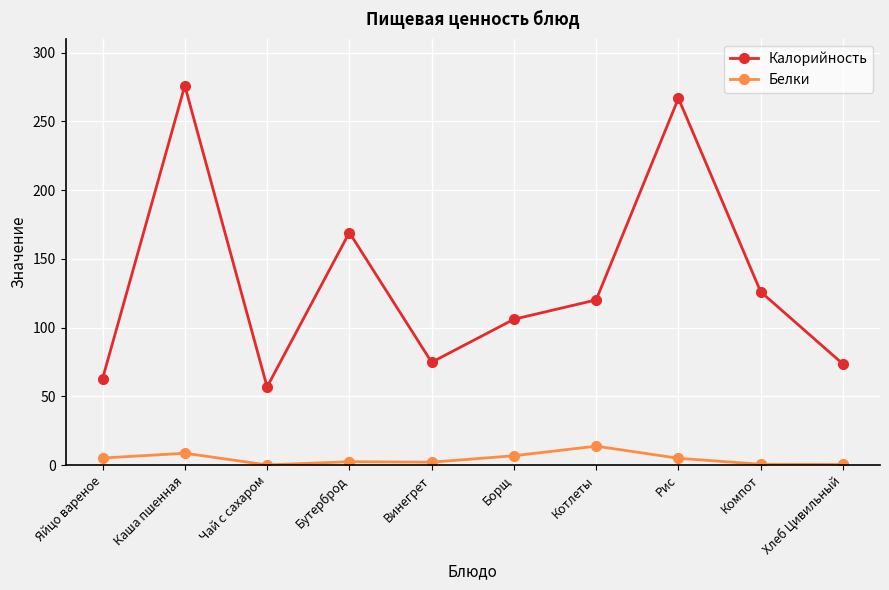

List the series in order of their overall mean, highest first.

Калорийность, Белки